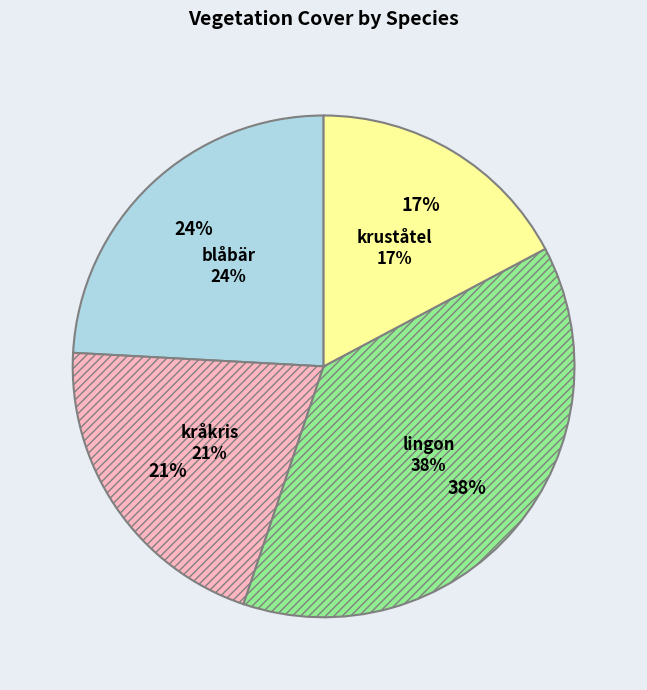

Is there a majority slice in this chart?

No